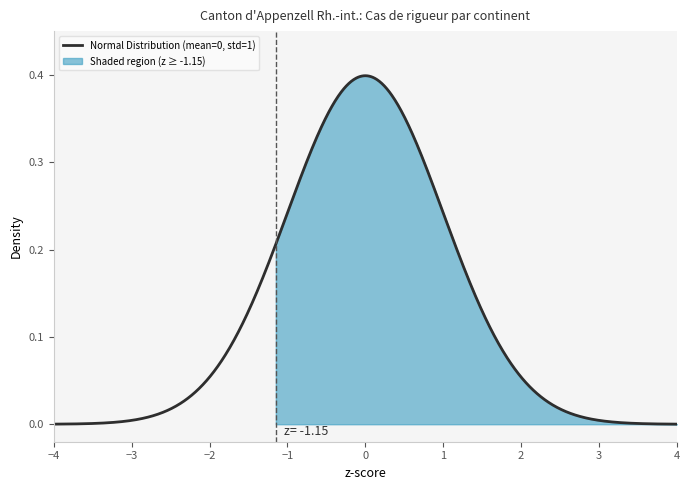

At how many categories does at least one series exceed 0?

1